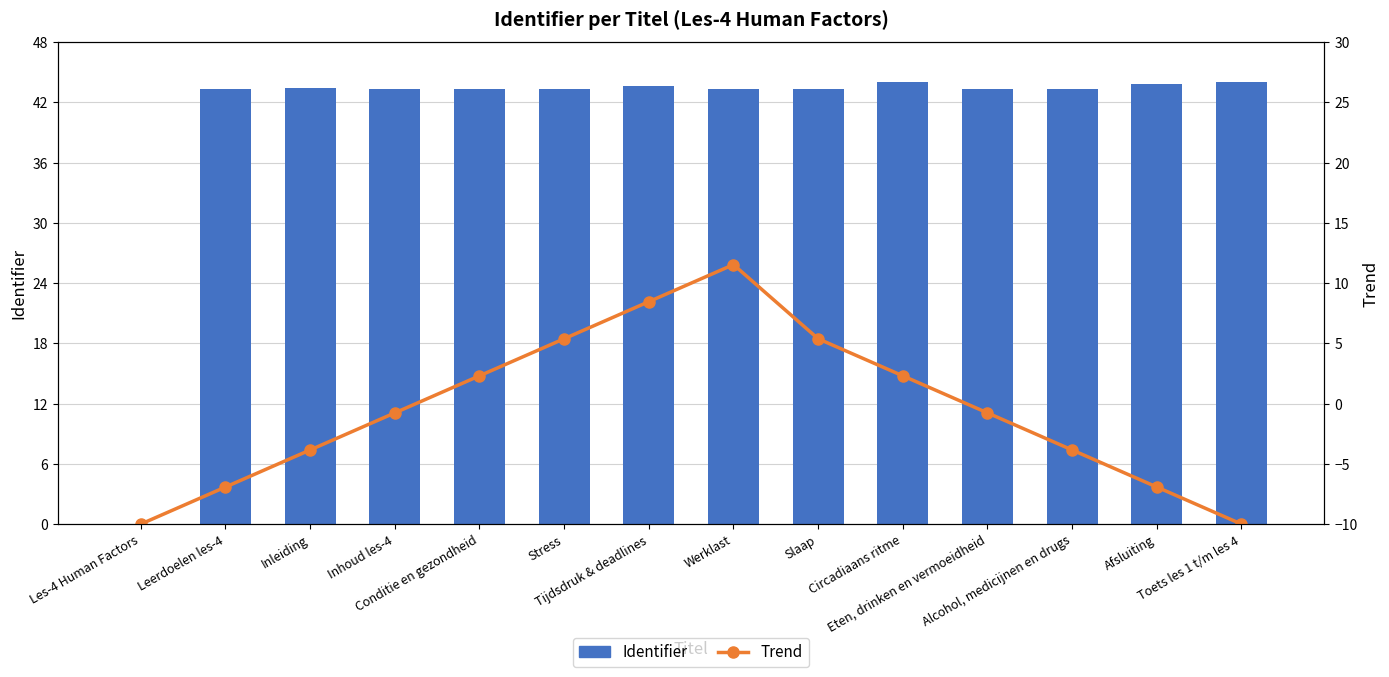

Is it true that Trend equals -10.4 at Leerdoelen les-4?

False